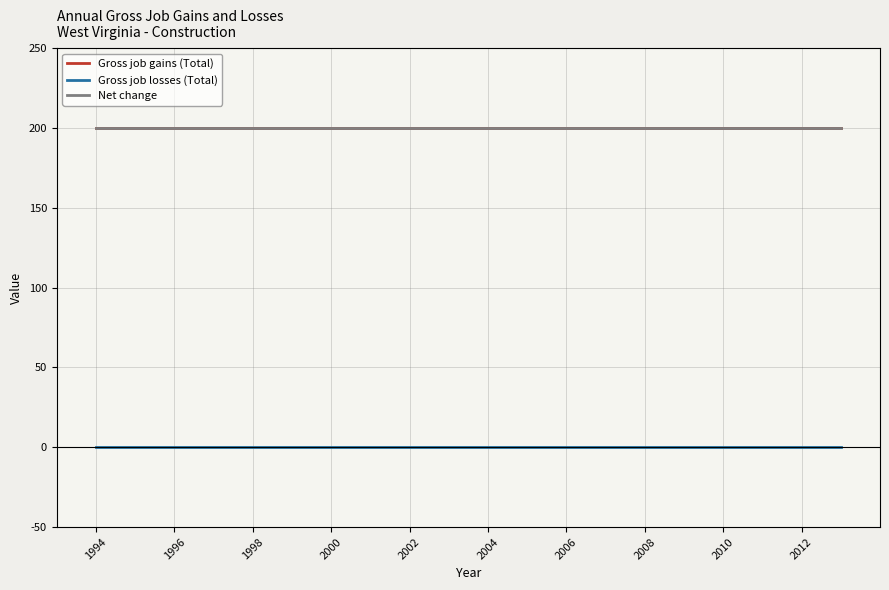

Does the chart have visible grid lines?

Yes